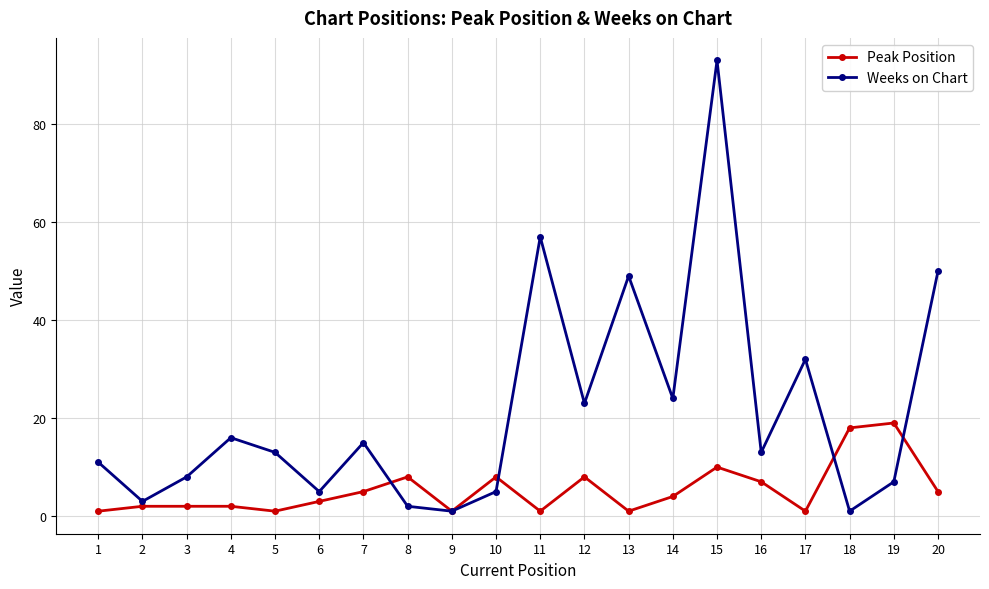

At how many categories does at least one series exceed 55?

2